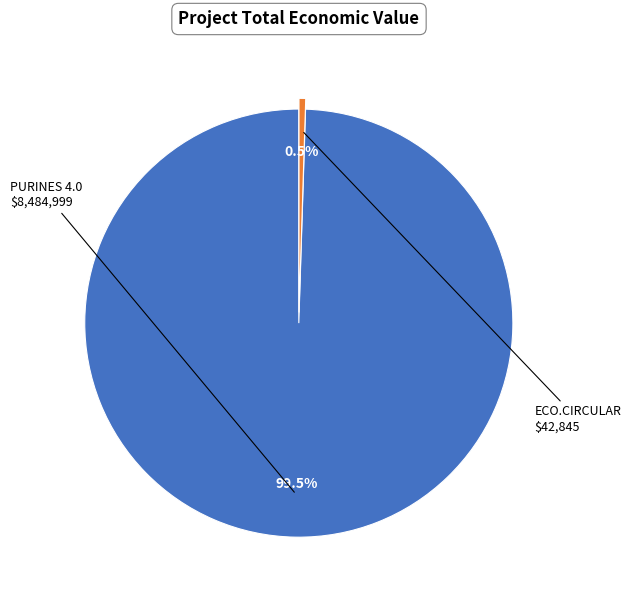

Is there a majority slice in this chart?

Yes